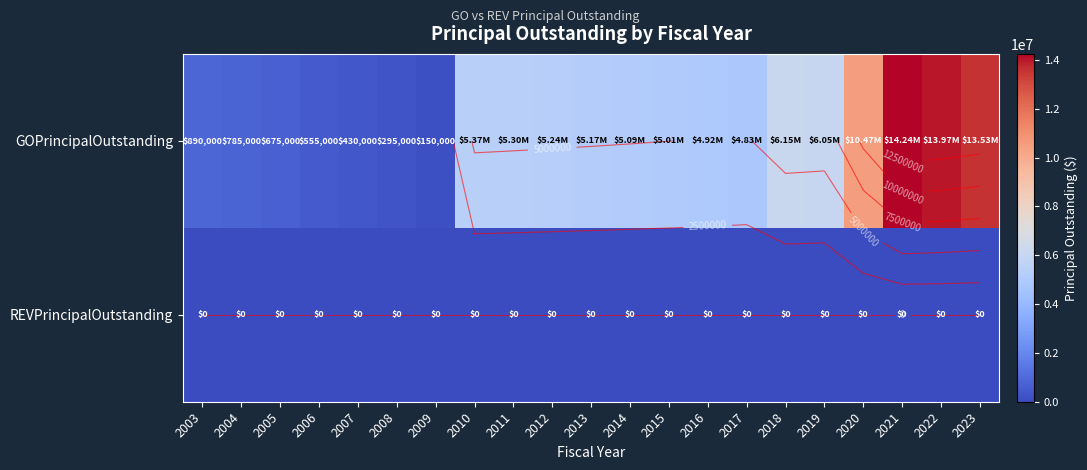

What is the difference between the maximum and second lowest values in the GOPrincipalOutstanding series?

13950000